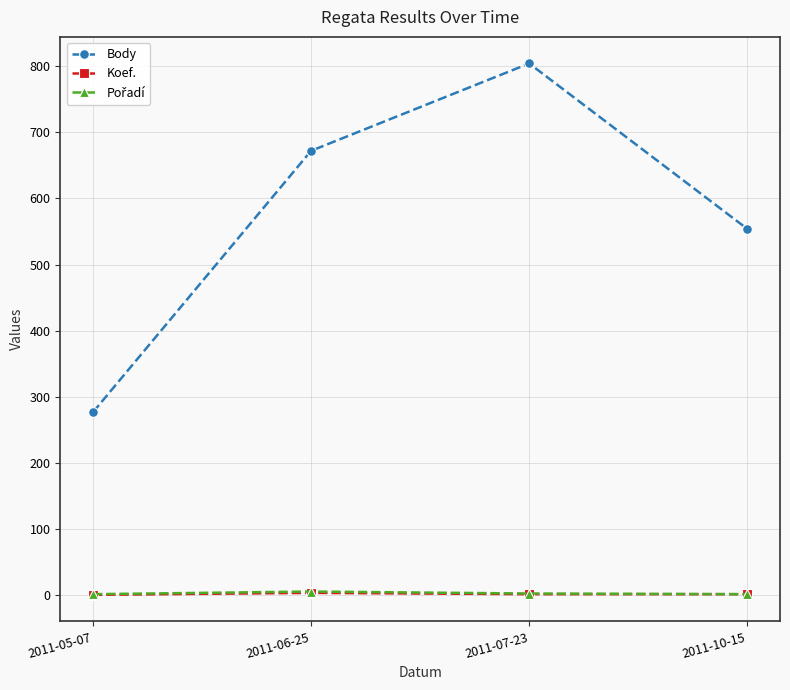

Which series changed the most between 2011-06-25 and 2011-07-23?

Body